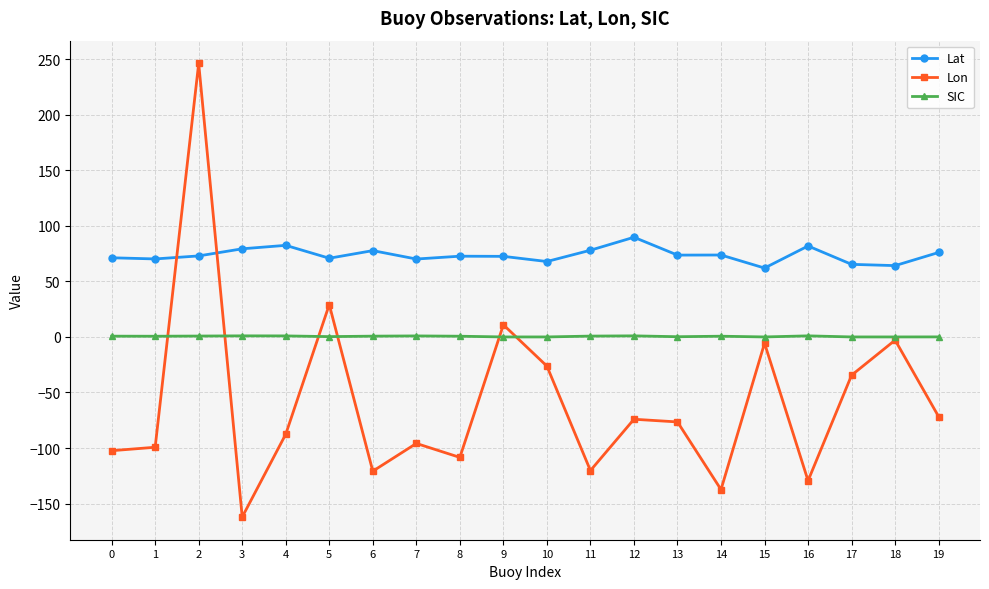

What is the value of the Lat point at the 10th from the left?

72.5